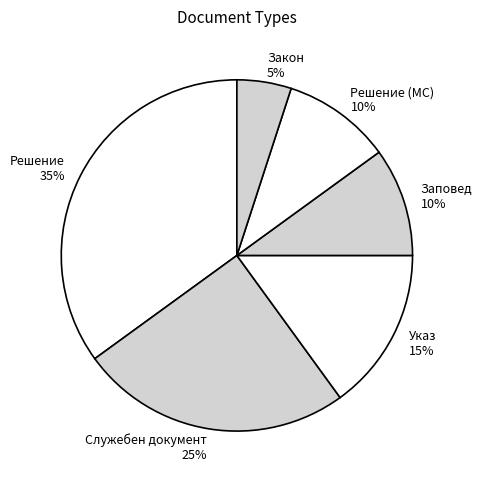

Count the number of slices in the pie.

6